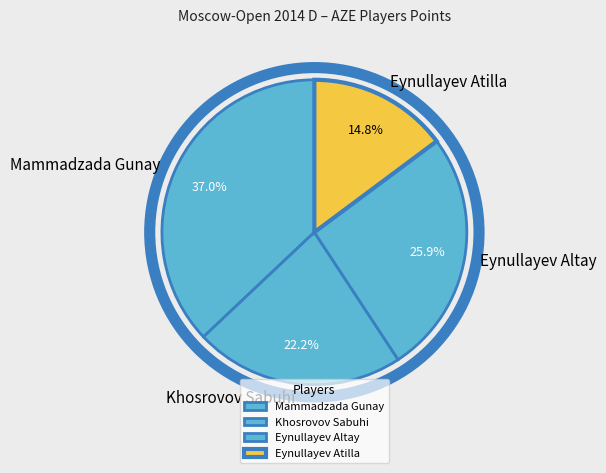

How many segments does this pie chart have?

4